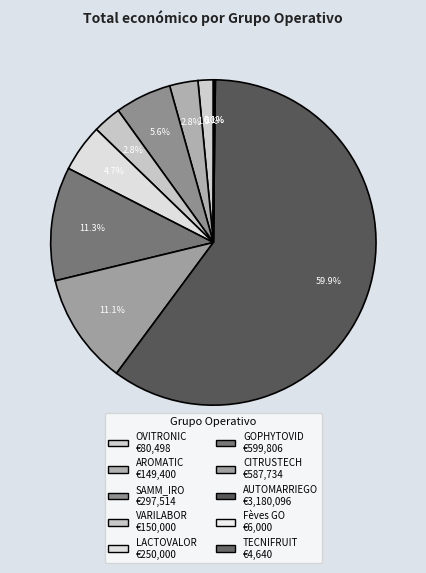

What is the largest slice in the pie chart?

AUTOMARRIEGO